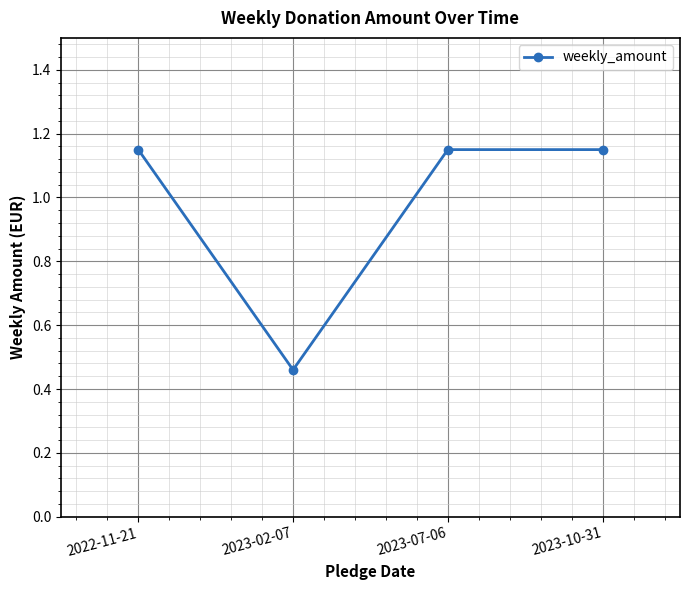

Which label corresponds to the smallest value in the chart?

2023-02-07